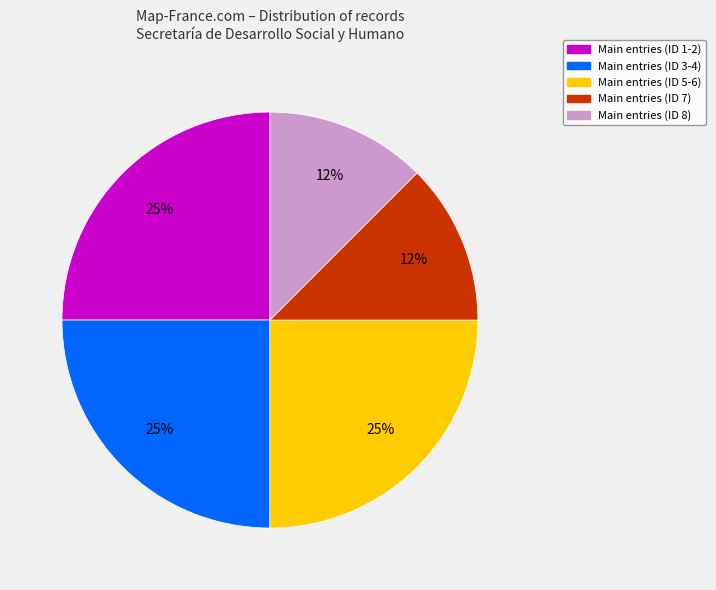

Combined, do Main entries (ID 7) and Main entries (ID 8) account for over 50%?

No